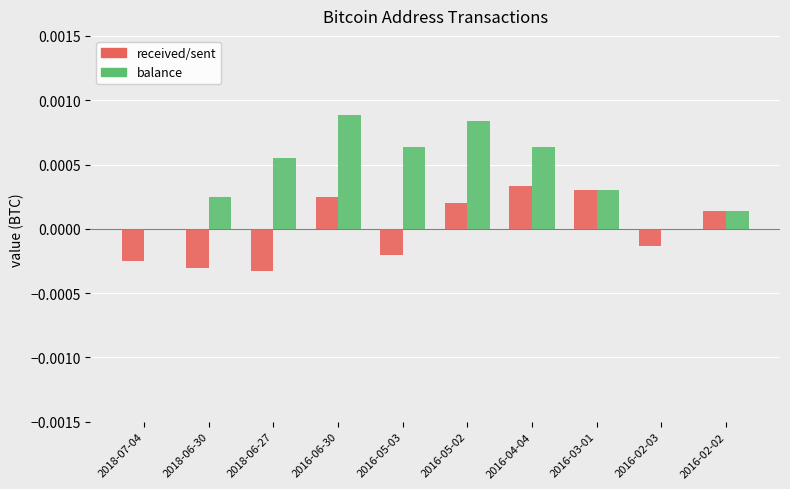

What are all the series names shown in the legend?

received/sent, balance